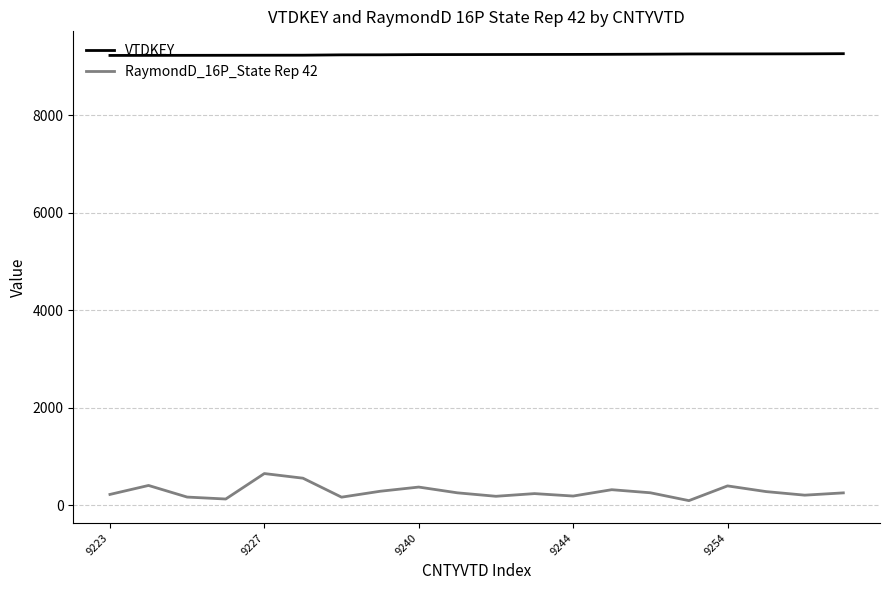

Rank the series by their maximum value, from lowest to highest.

RaymondD_16P_State Rep 42, VTDKEY